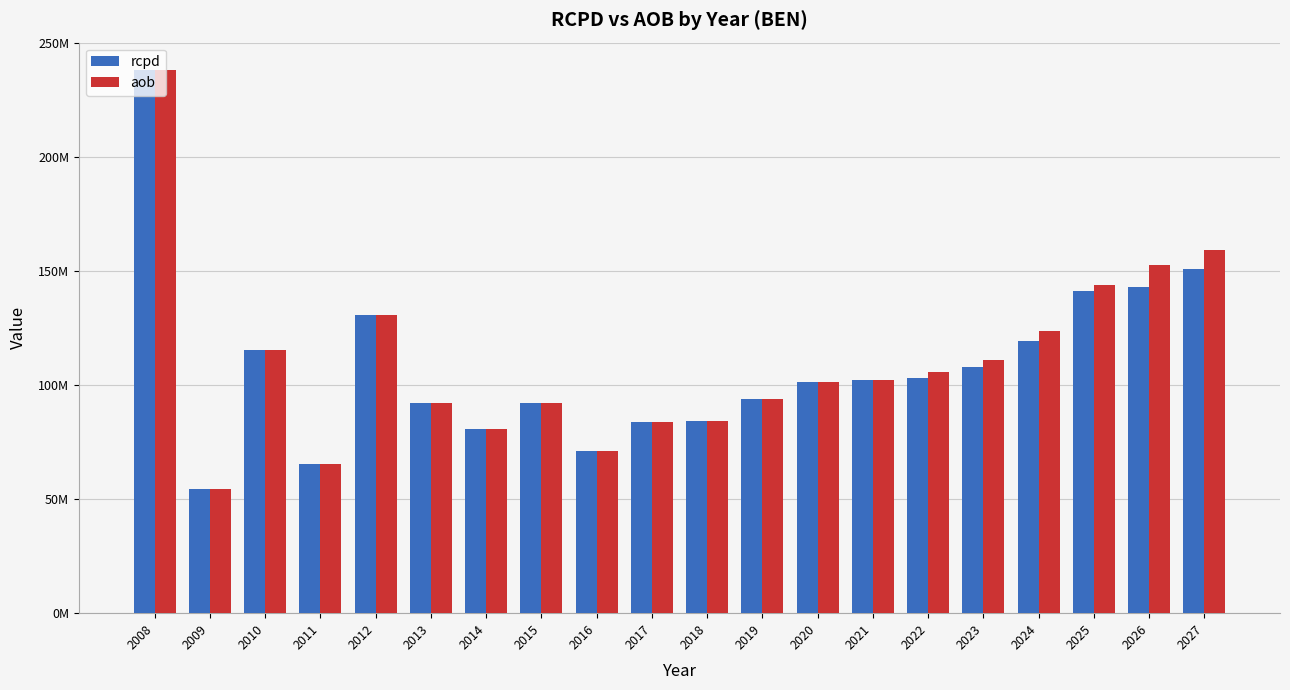

What is the minimum value for rcpd?

54456716.4